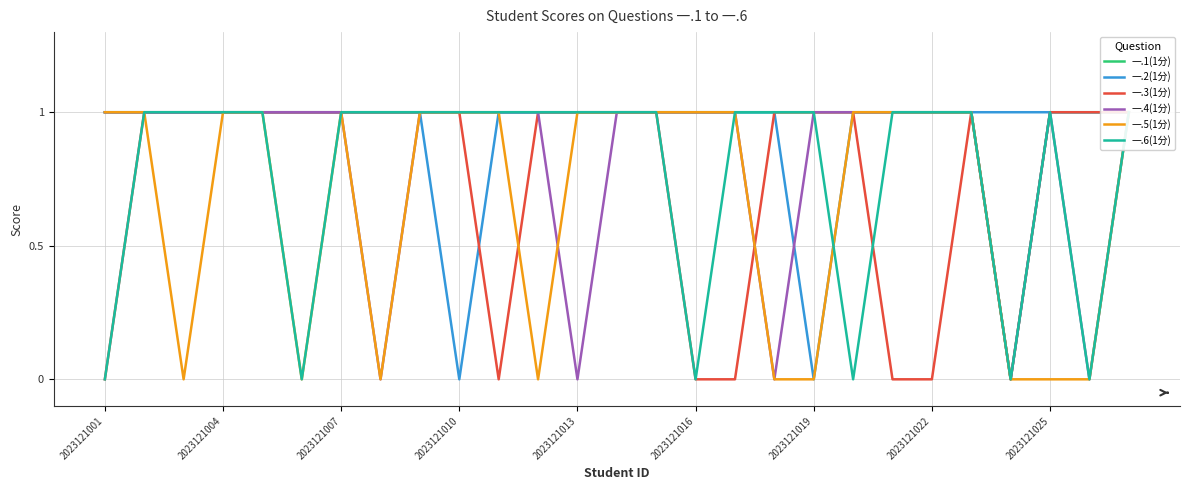

Does the chart have visible grid lines?

Yes